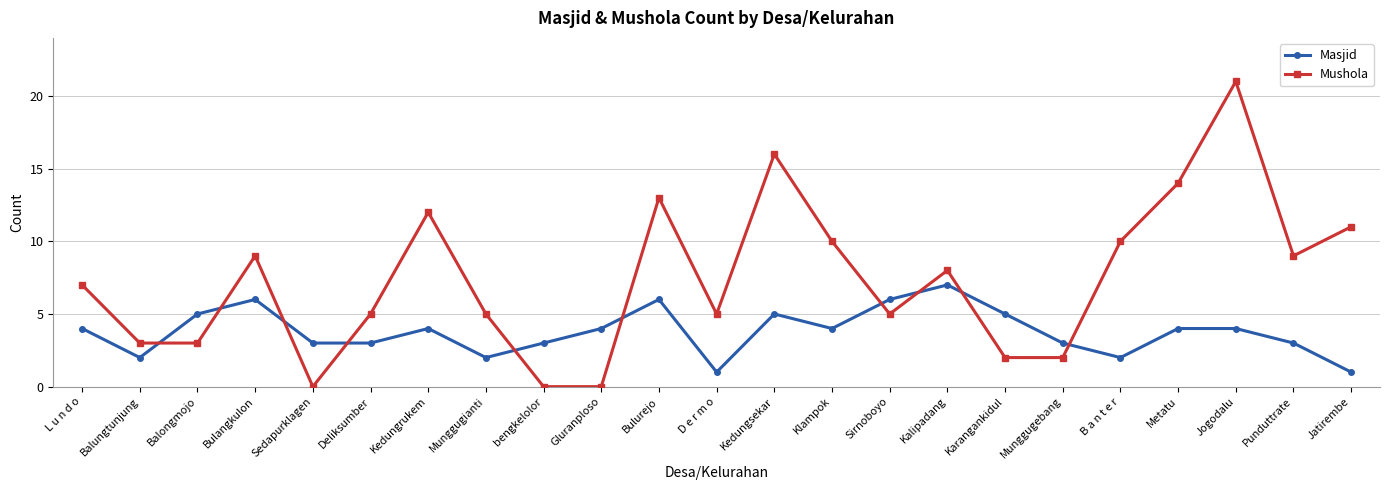

How many data points in Masjid are less than 4?

10